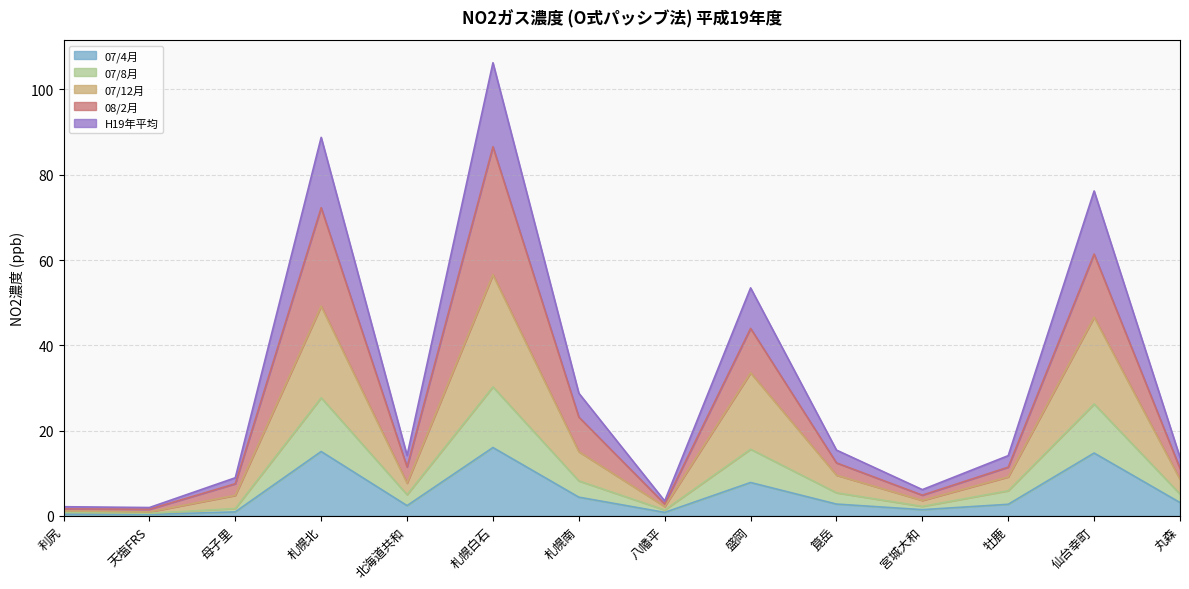

At which category is the sum across all series the highest?

札幌白石